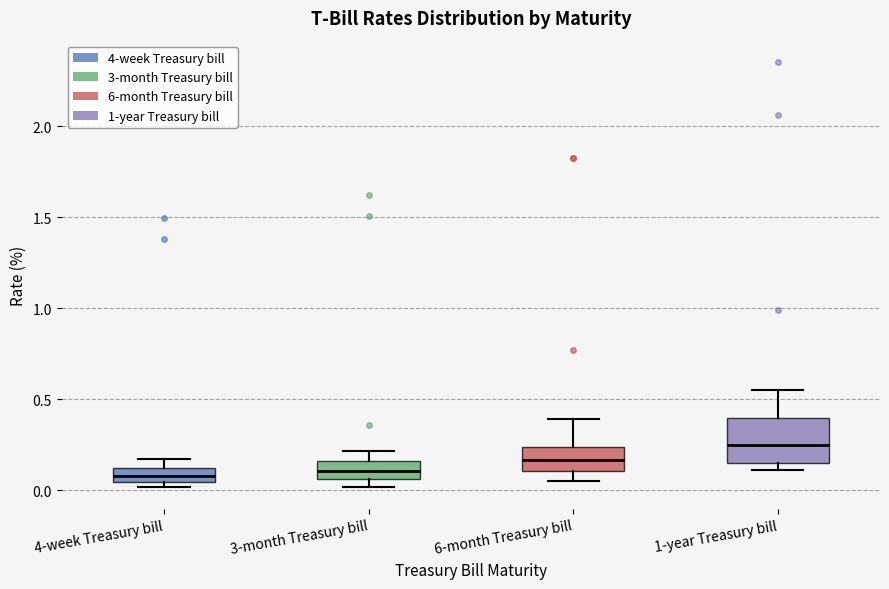

Comparing the boxes themselves (not the whiskers), which one is the tallest?

1-year Treasury bill